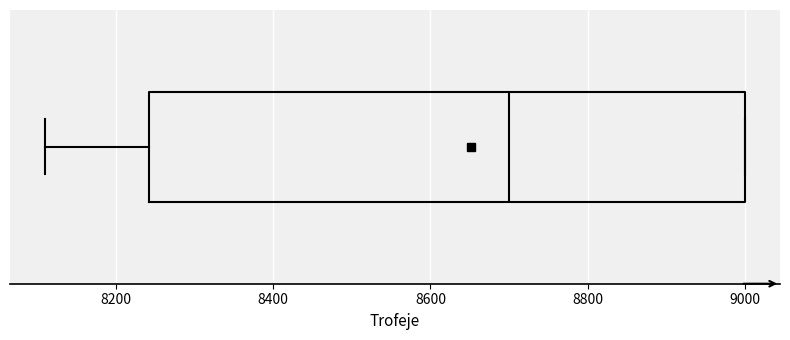

Where is the right edge of the box on the x-axis? The values are not printed on the chart, so give them approximately, as read against the axis.

9000